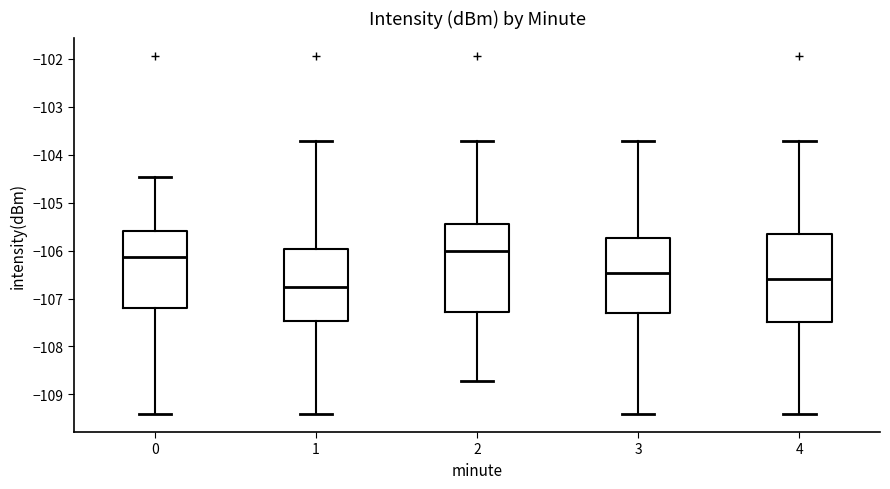

Which box's median line is the highest?

2